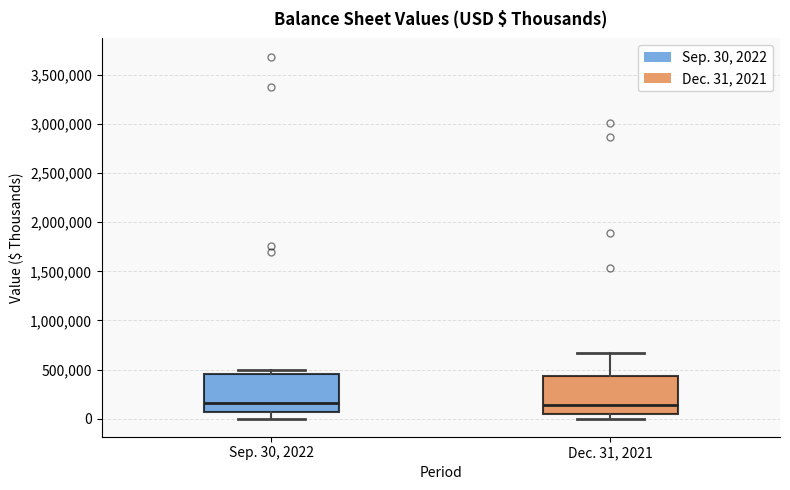

Where does the lower whisker of the box for Sep. 30, 2022 end on the y-axis? The values are not printed on the chart, so give them approximately, as read against the axis.

0